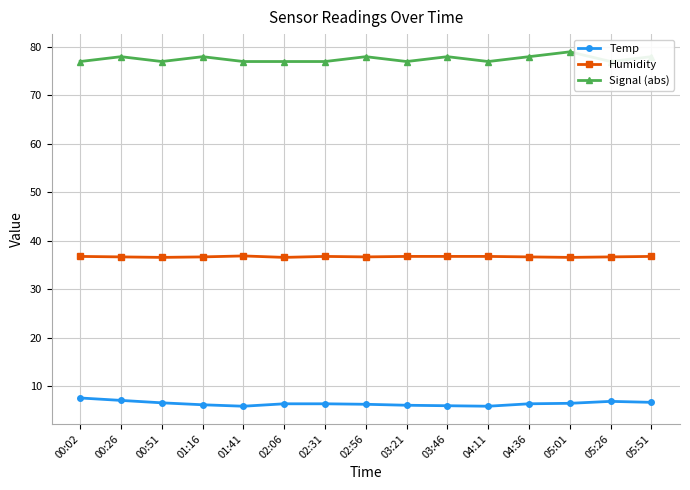

What is the value of the Temp point at the 7th from the left?

6.4